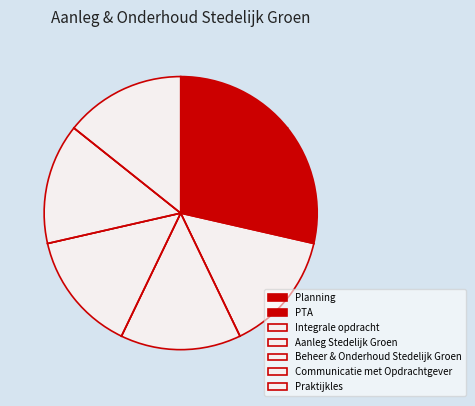

Is it true that Beheer & Onderhoud Stedelijk Groen is 14% of the pie?

True